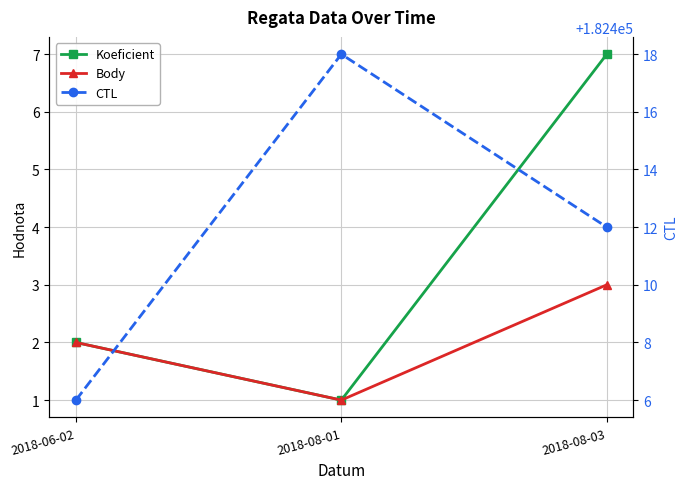

How many values in the Body series are below 2?

1